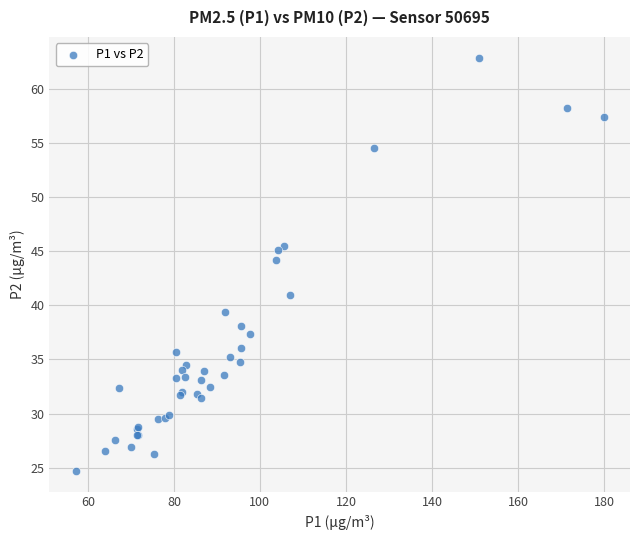

What Y value in the scatter plot is closest to 43?

44.2